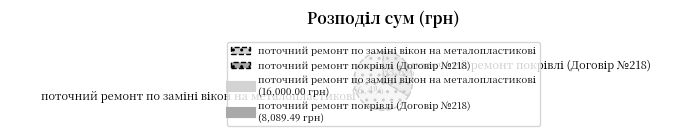

Does any single category account for the majority?

Yes